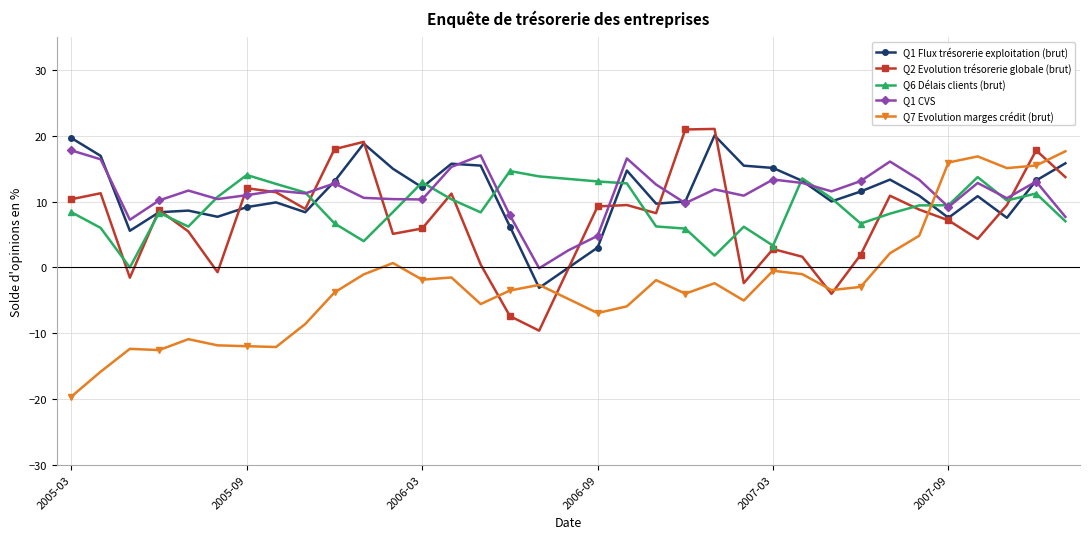

What is the sum of all Q1 Flux trésorerie exploitation (brut) values?

390.3